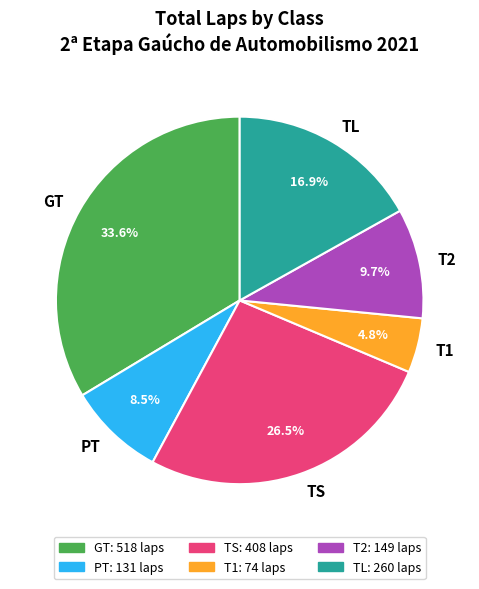

Does any single category account for the majority?

No